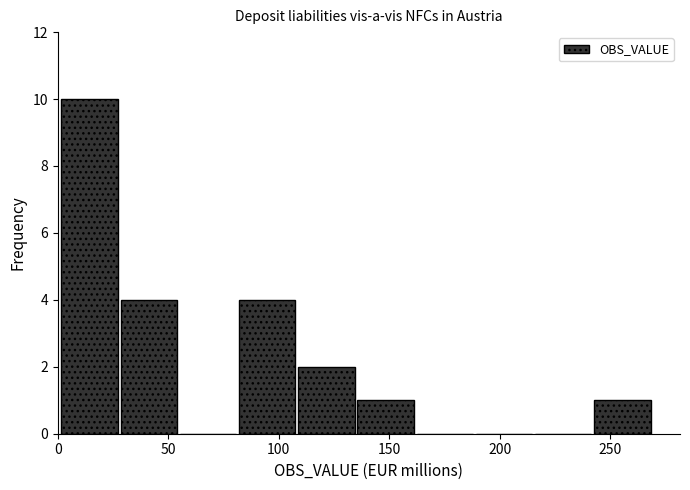

Reading left to right, list every bar in this chart as the range it spans on the x-axis followed by its height. Neither the bar edges nor the heights are printed on the chart, so give them approximately, as read against the axes.

0 to 30: 10
30 to 55: 4
55 to 80: 0
80 to 110: 4
110 to 135: 2
135 to 160: 1
160 to 190: 0
190 to 215: 0
215 to 240: 0
240 to 270: 1